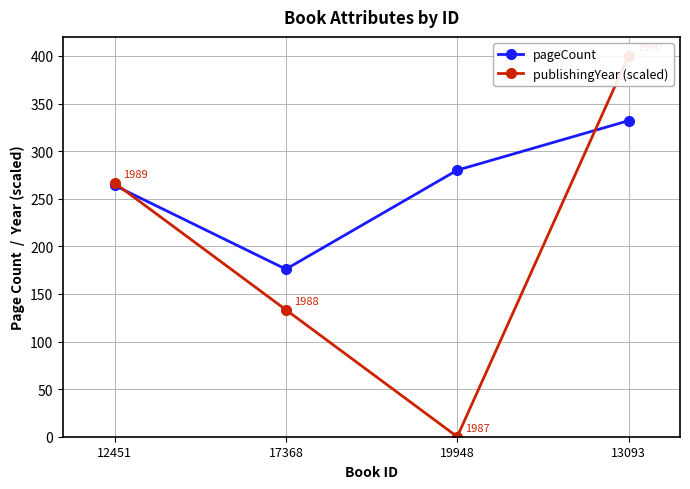

Reading left to right, transcribe all the data shown in this chart.

pageCount: 12451=264.0	17368=176.0	19948=280.0	13093=332.0
publishingYear (scaled): 12451=266.7	17368=133.3	19948=0.0	13093=400.0